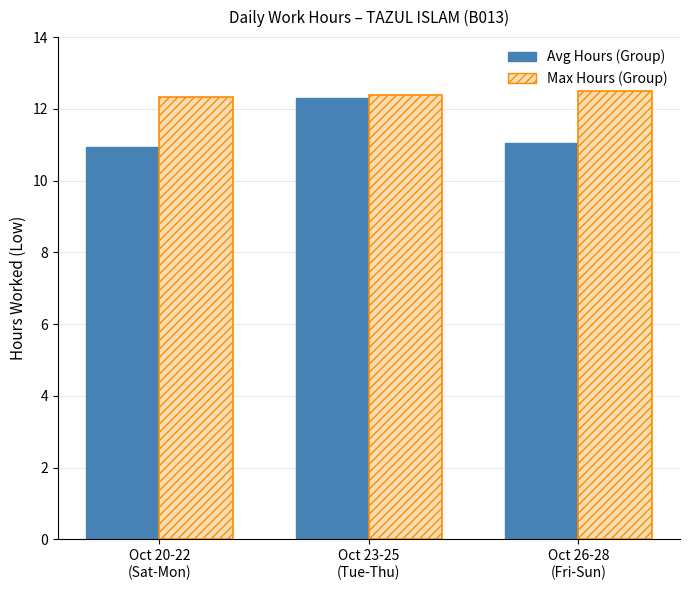

The Max Hours (Group) series shows 12.4 at Oct 23-25
(Tue-Thu). True or false?

True